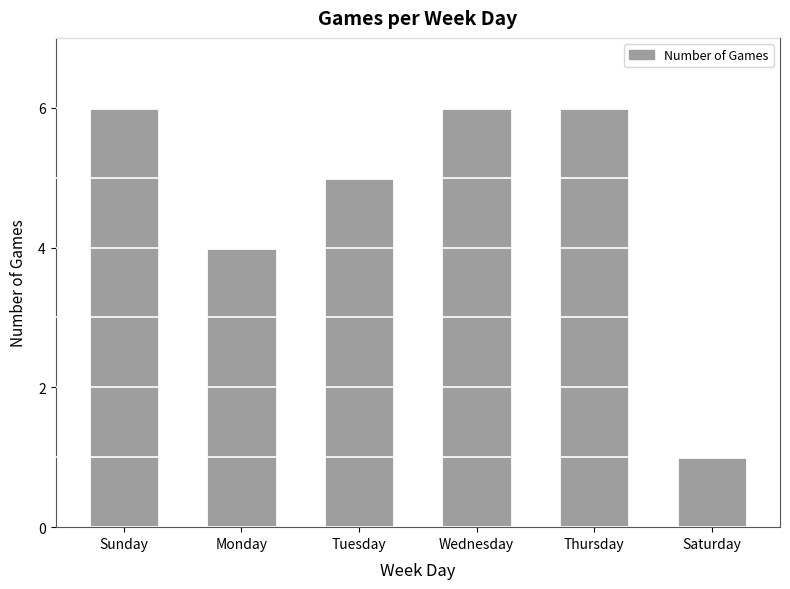

Reading right to left, transcribe all the data shown in this chart.

Saturday=1	Thursday=6	Wednesday=6	Tuesday=5	Monday=4	Sunday=6